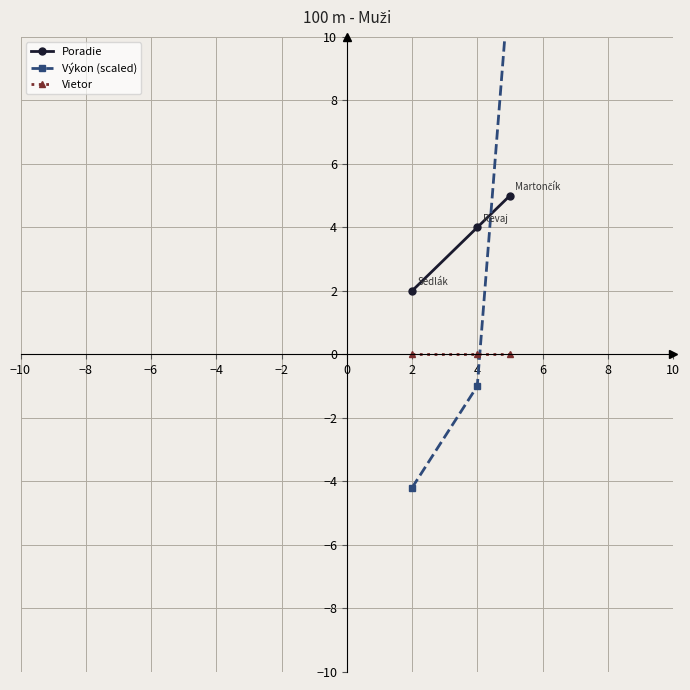

The Poradie series shows 3 at 2. True or false?

False